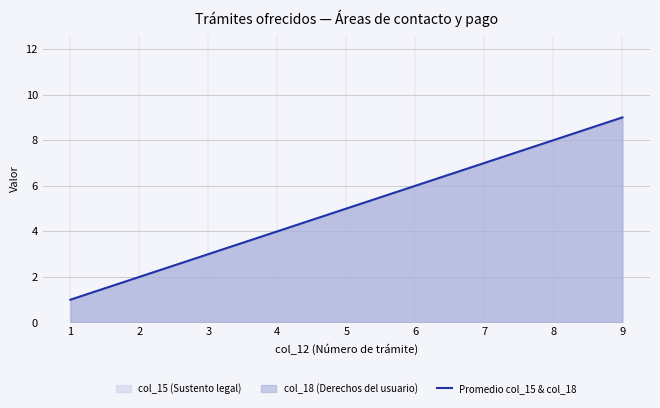

Which label corresponds to the largest value in the chart?

9